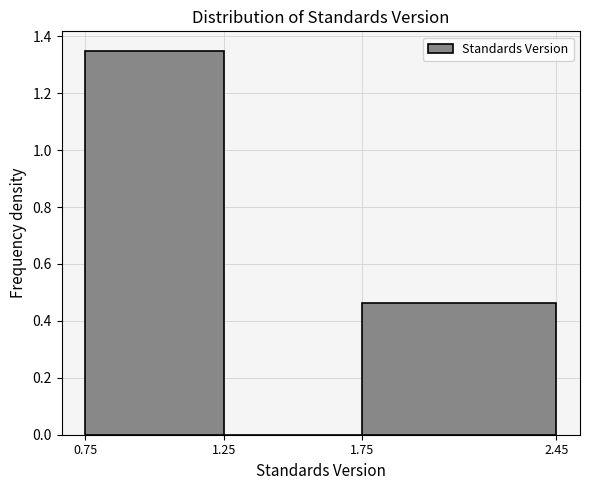

Reading left to right, transcribe this chart: for each bar, give the range it covers on the x-axis and its height. The values are not printed on the chart, so give them approximately, as read against the axis.

0.75 to 1.25: 1.36
1.25 to 1.75: 0
1.75 to 2.45: 0.46